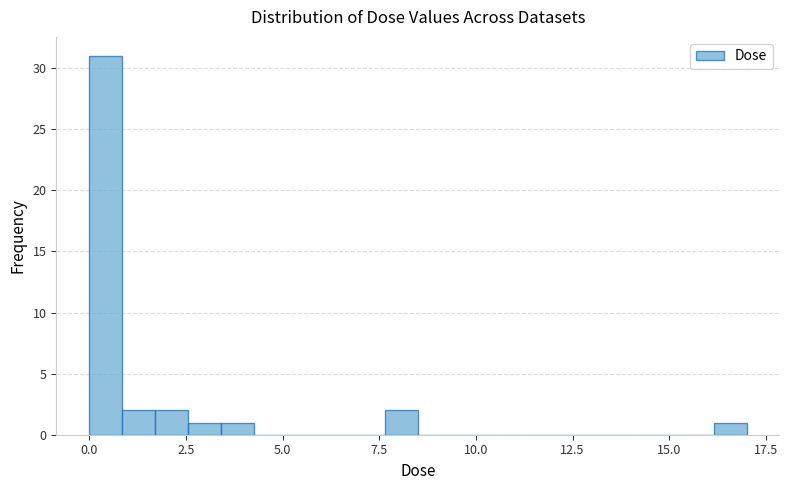

Read against the x-axis, roughly where is the centre of the tallest bar?

0.5